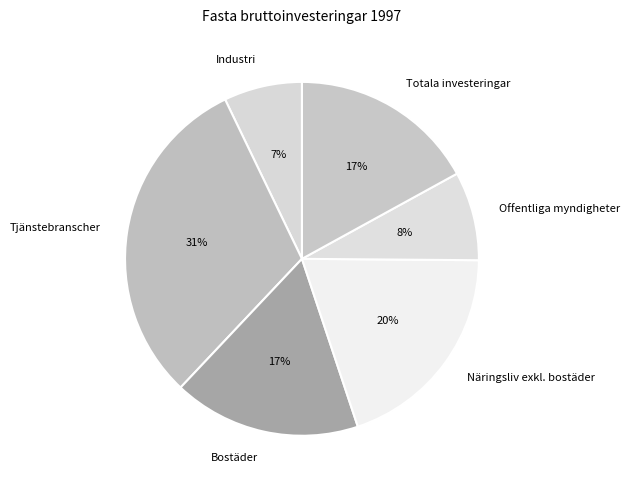

Is Näringsliv exkl. bostäder the majority of the pie?

No